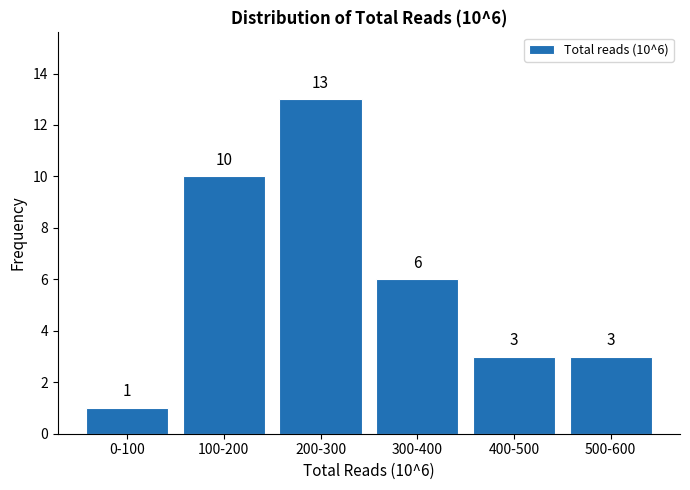

Reading left to right, extract all data points from this chart.

0-100=1	100-200=10	200-300=13	300-400=6	400-500=3	500-600=3